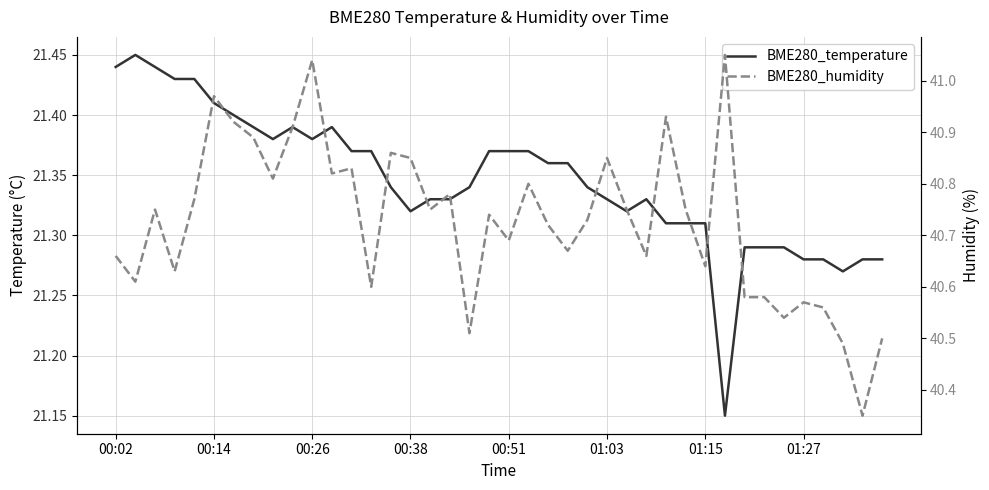

The value of BME280_temperature at 8 is 21.4. True or false?

True